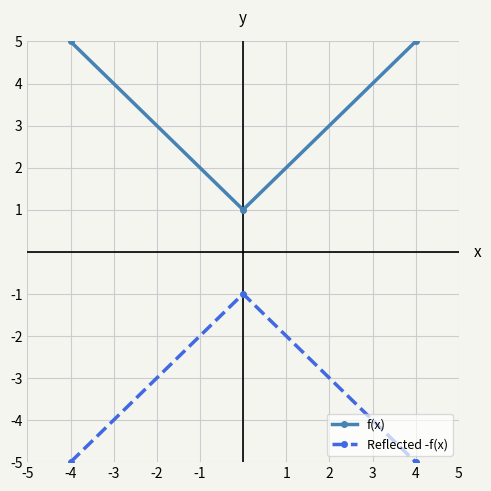

List the series in order of their peak value, lowest first.

Reflected -f(x), f(x)